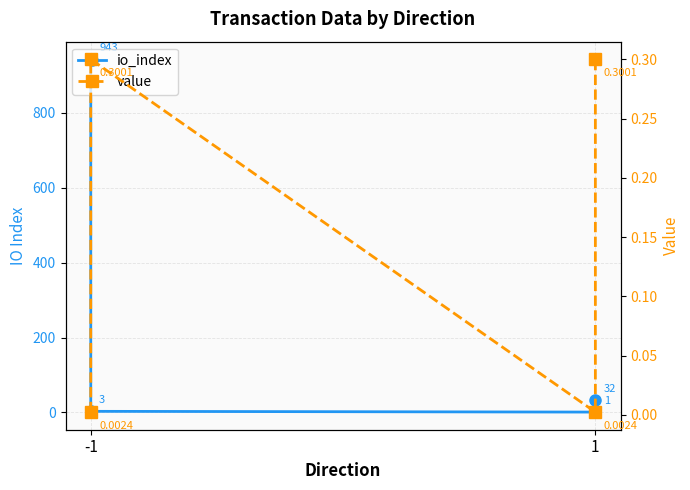

Rank the series by their maximum value, from lowest to highest.

value, io_index